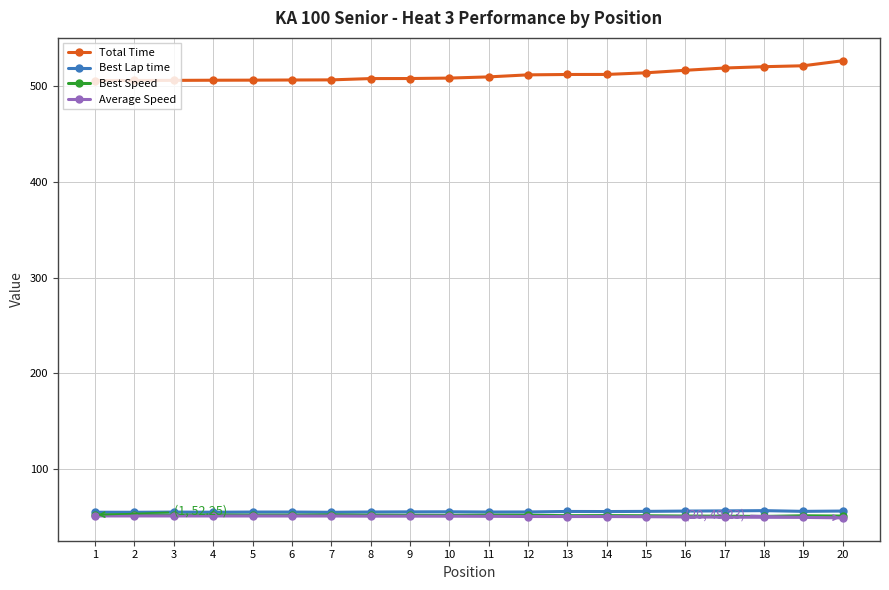

How many distinct data groups are displayed?

4